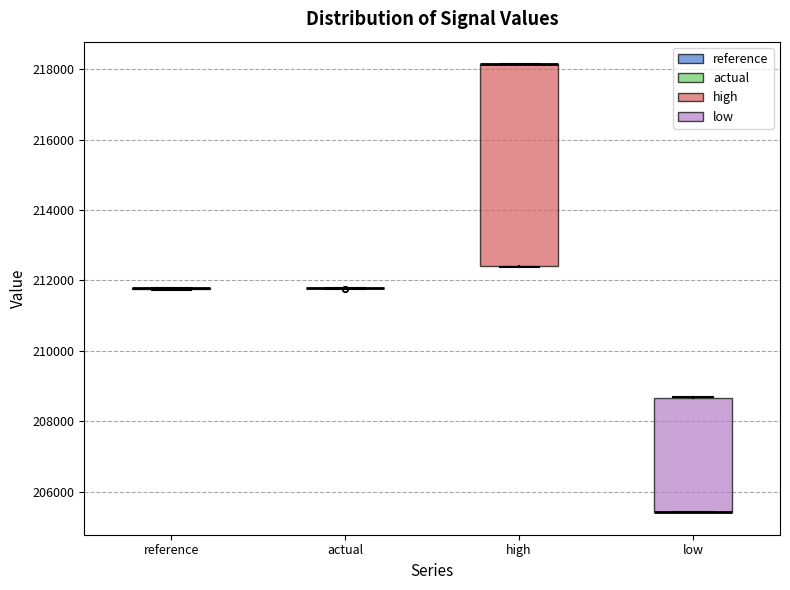

Reading left to right, transcribe this box plot: for each box, give where its median line is, the range the box spans, and where its two whiskers end, as read against the y-axis. The values are not printed on the chart, so give them approximately, as read against the axis.

reference: box collapsed to a line at 211800, whiskers 211800 to 211800
actual: box collapsed to a line at 211800, whiskers 211800 to 211800
high: median 218200 (drawn on the box's upper edge), box 212400 to 218200, whiskers 212400 to 218200
low: median 205400 (drawn on the box's lower edge), box 205400 to 208600, whiskers 205400 to 208600